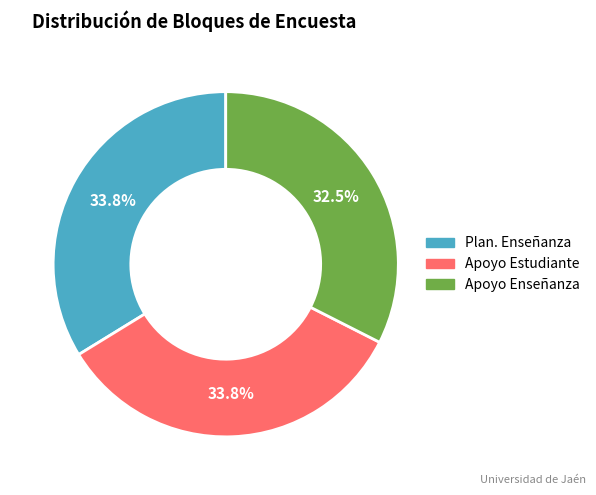

Does any single category account for the majority?

No